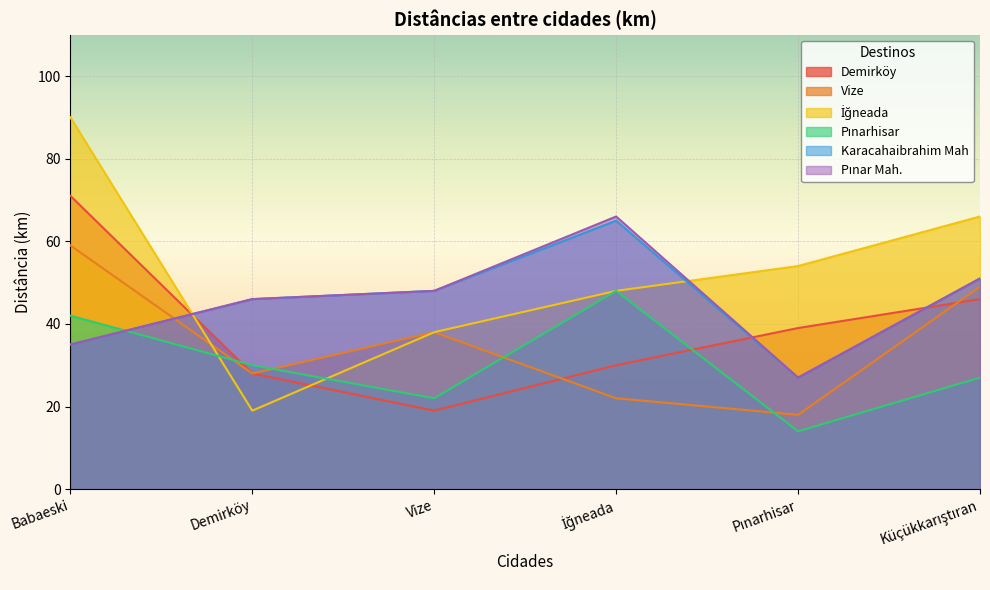

What are all the series names shown in the legend?

Demirköy, Vize, İğneada, Pınarhisar, Karacahaibrahim Mah, Pınar Mah.